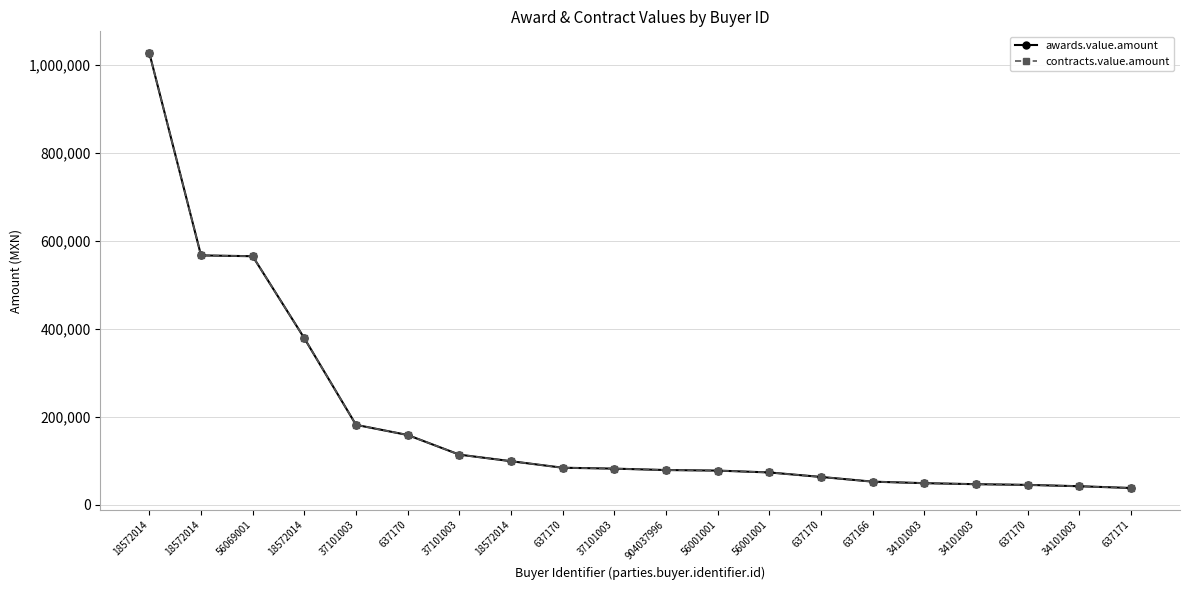

Does the chart have visible grid lines?

Yes